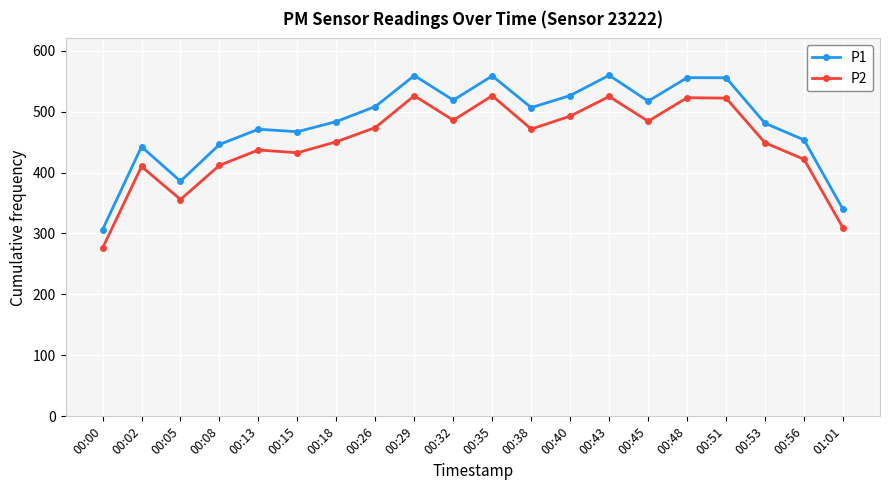

Is the value of P1 at 00:45 greater than the value of P2 at 00:00?

Yes